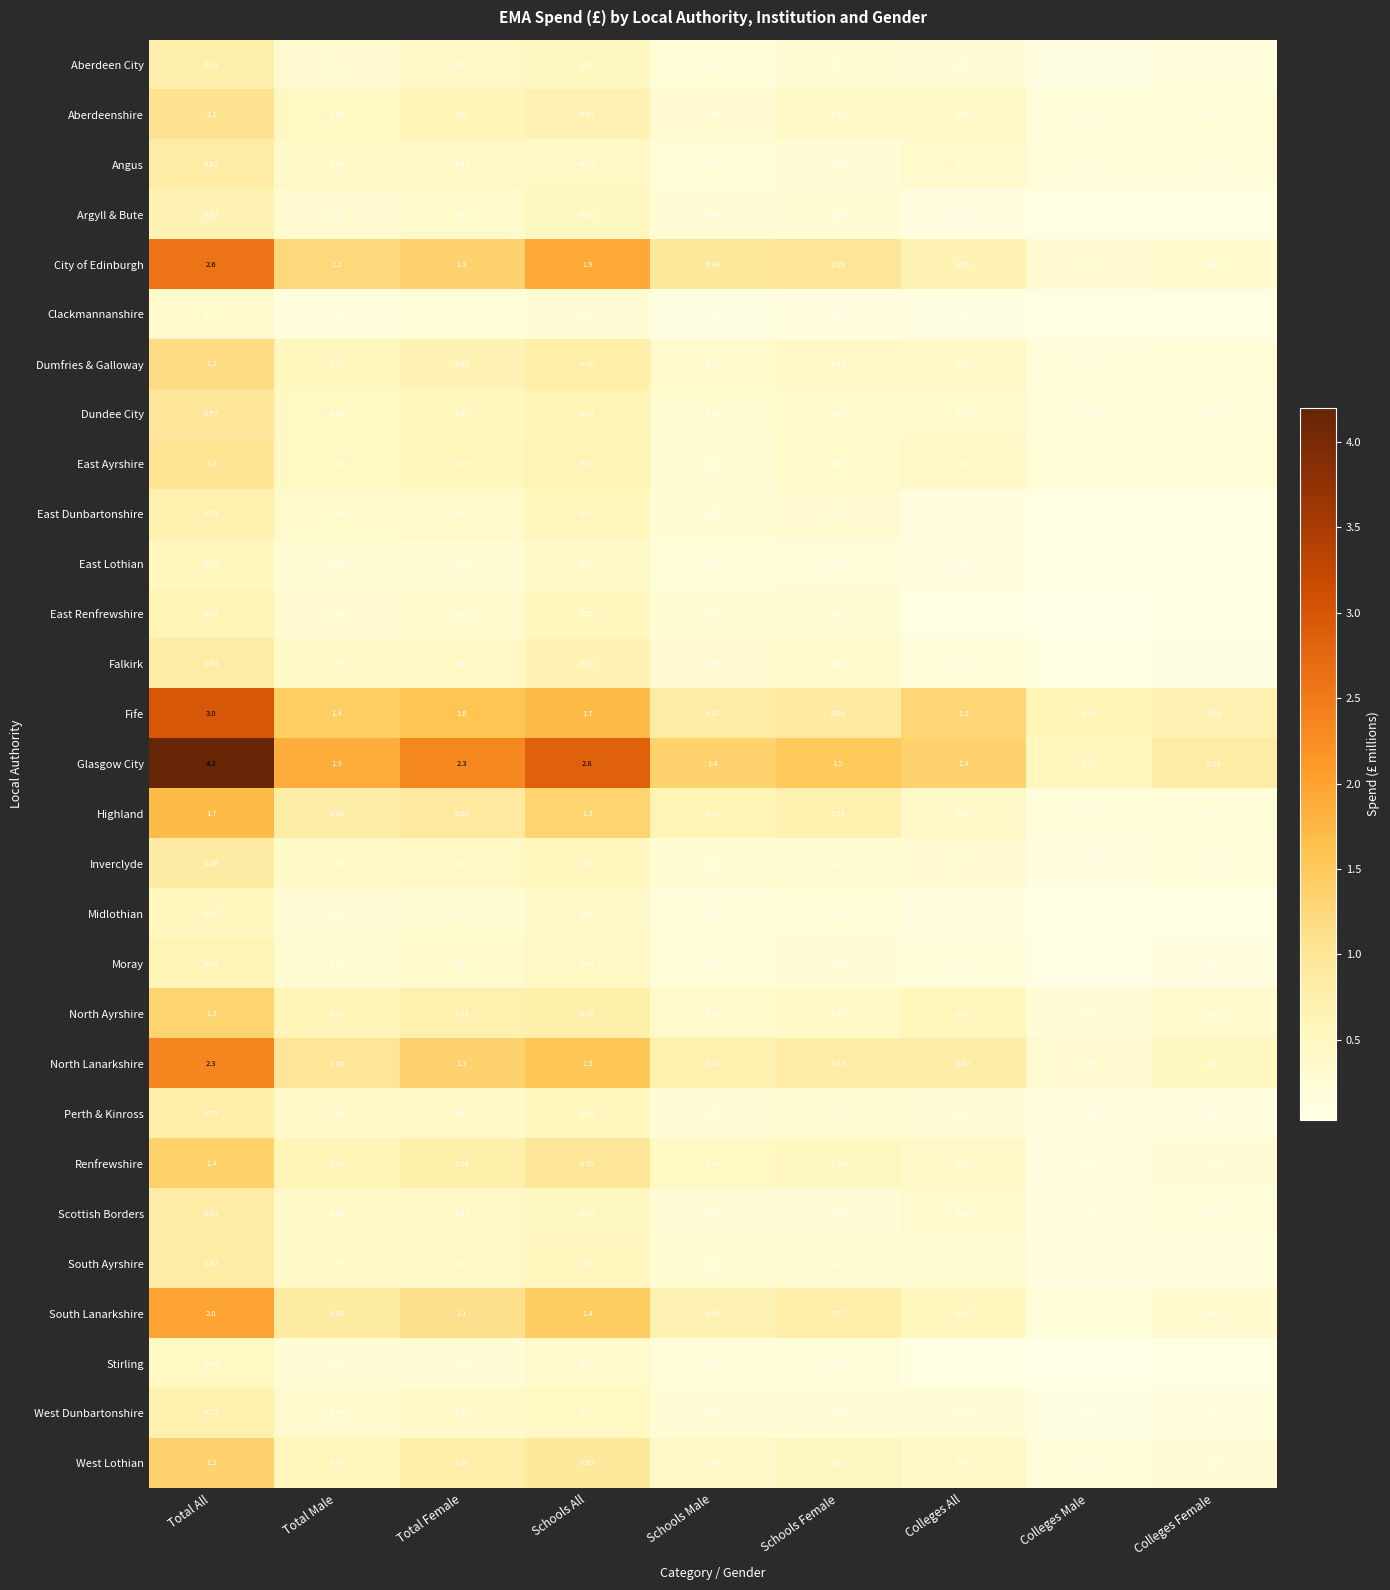

Which label corresponds to the smallest value in the chart?

Colleges Male